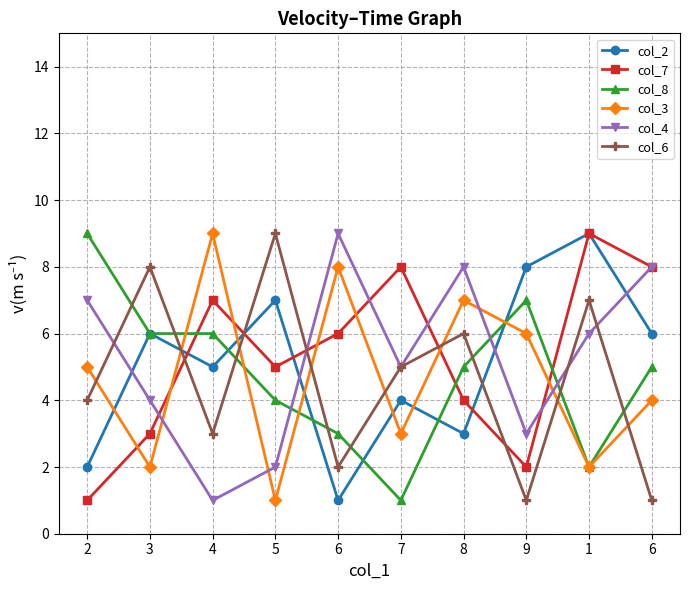

How many values in the col_3 series are below 5?

5